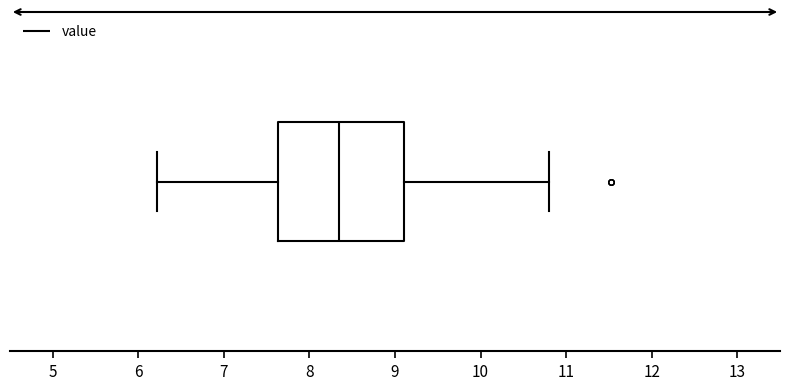

Where is the right edge of the box on the x-axis? The values are not printed on the chart, so give them approximately, as read against the axis.

9.1